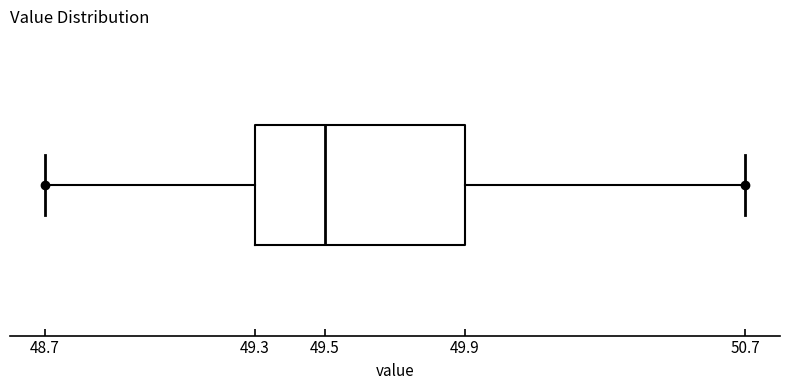

Read this box plot against the x-axis: the position of the median line, the range covered by the box, and the ends of both whiskers. The values are not printed on the chart, so give them approximately, as read against the axis.

median 49.5, box 49.3 to 49.9, whiskers 48.7 to 50.7